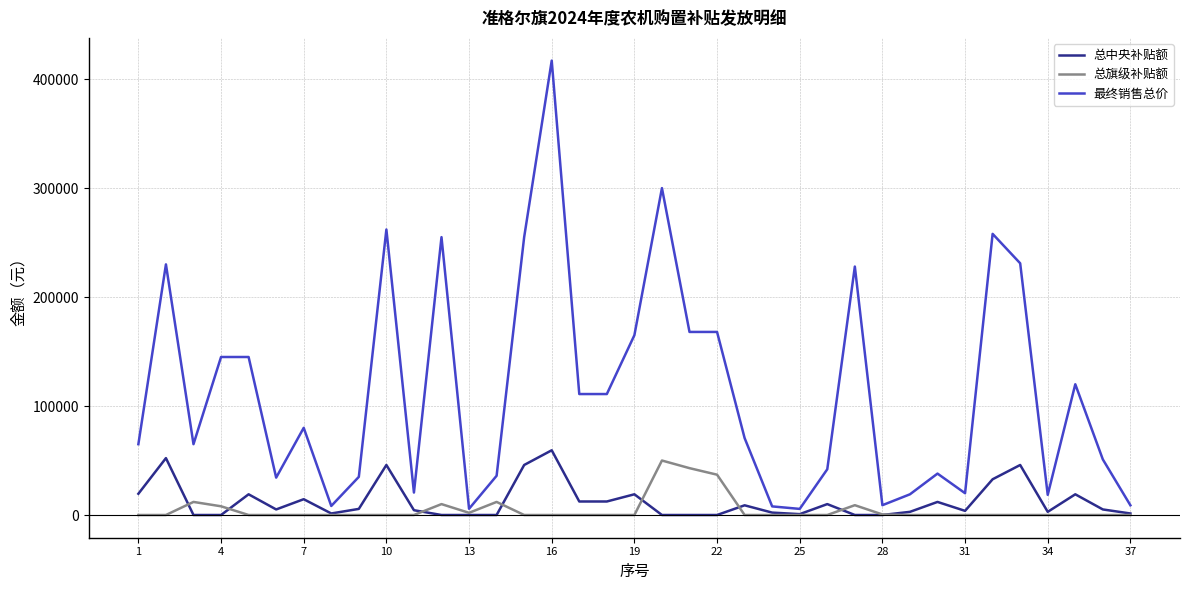

Which series has the largest range (max minus min)?

最终销售总价